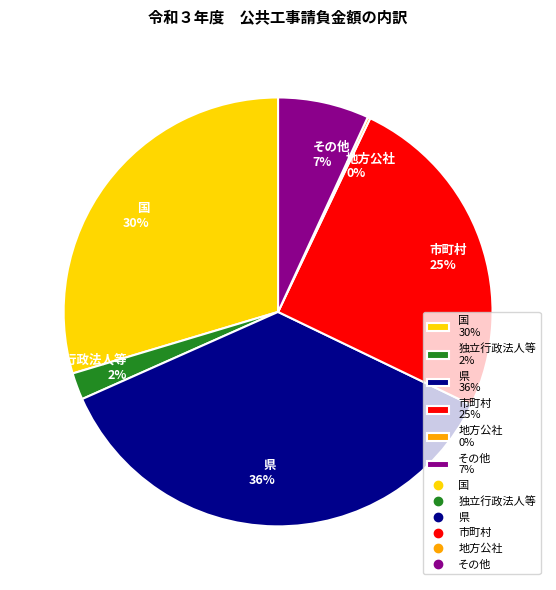

To the nearest percent, what portion does 市町村 represent?

25%